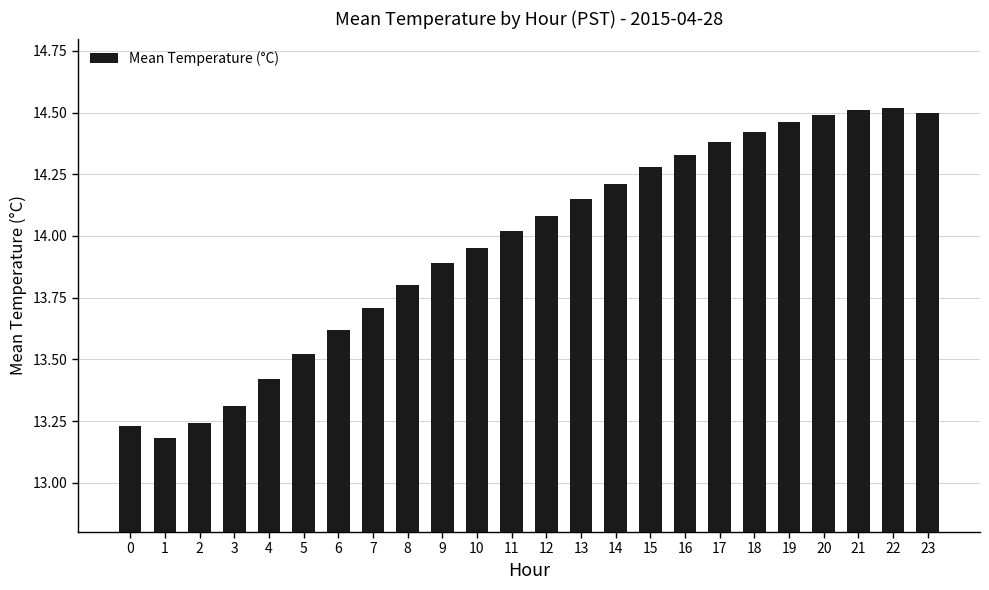

Is it true that the value at 20 is 25.9?

False